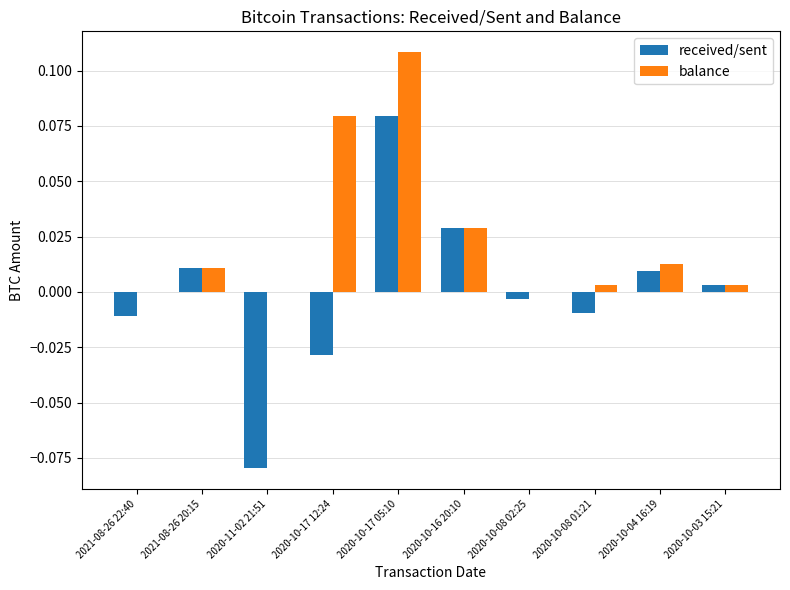

How many data points does each series have?

10